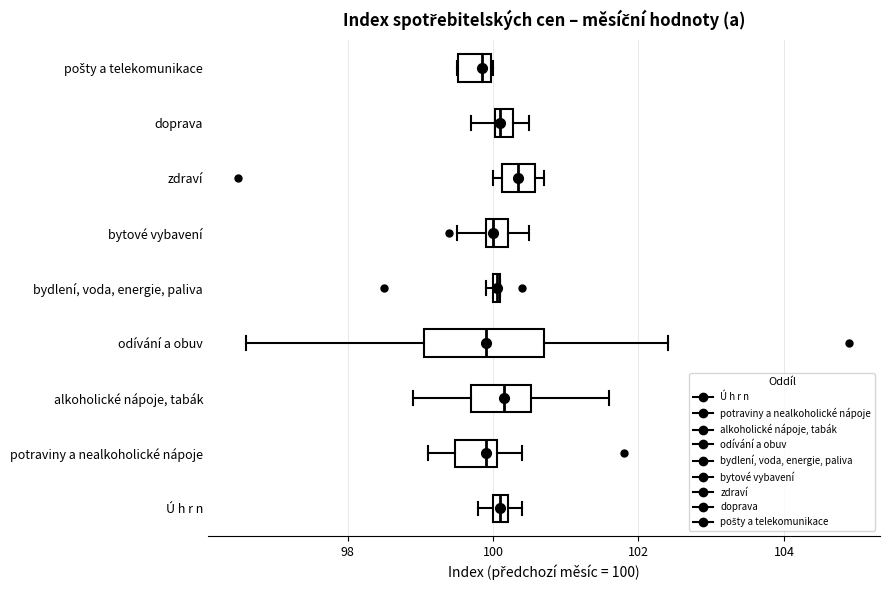

Which box is the widest, from its left edge to its right edge?

odívání a obuv